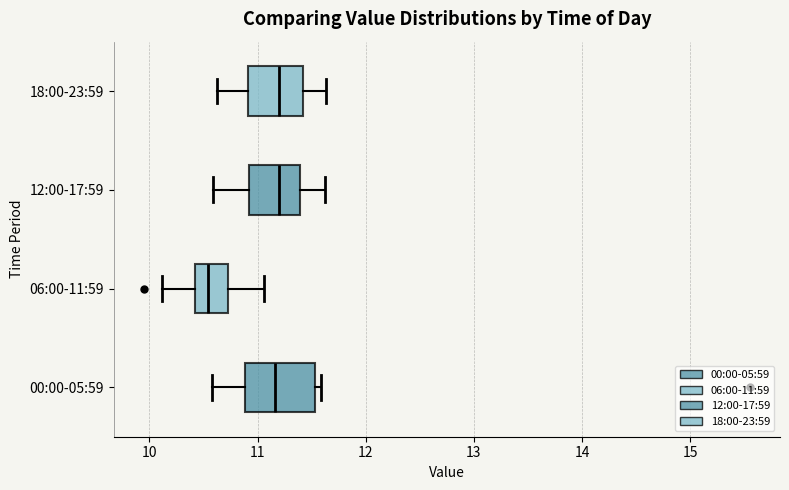

Reading bottom to top, read every box against the x-axis: the position of its median line, the range the box covers, and the ends of its whiskers. The values are not printed on the chart, so give them approximately, as read against the axis.

00:00-05:59: median 11.2, box 10.9 to 11.5, whiskers 10.6 to 11.6
06:00-11:59: median 10.5, box 10.4 to 10.7, whiskers 10.1 to 11.1
12:00-17:59: median 11.2, box 10.9 to 11.4, whiskers 10.6 to 11.6
18:00-23:59: median 11.2, box 10.9 to 11.4, whiskers 10.6 to 11.6